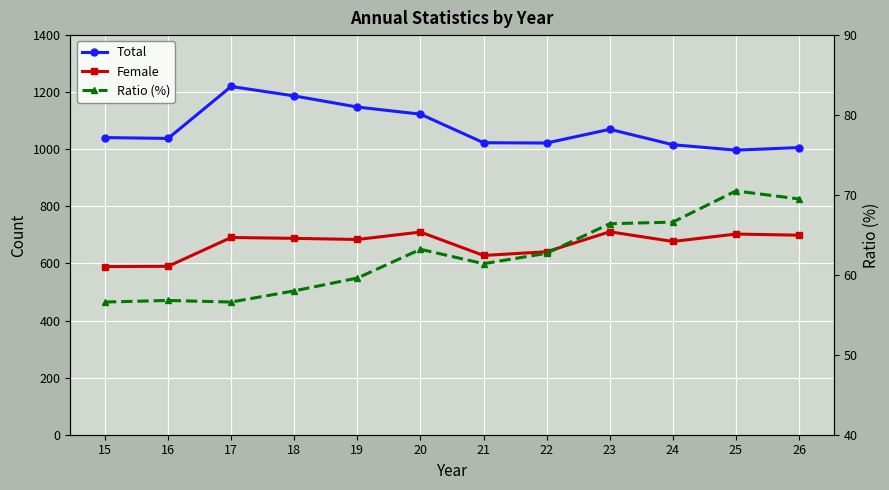

Between 18 and 22, which series saw the biggest shift?

Total